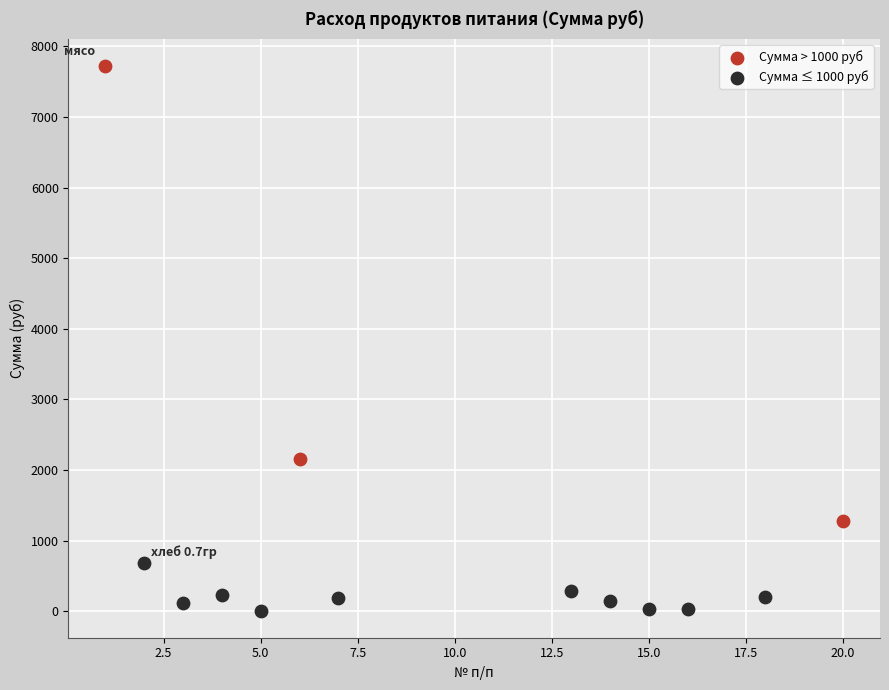

Which series reaches the minimum Y coordinate?

Сумма ≤ 1000 руб